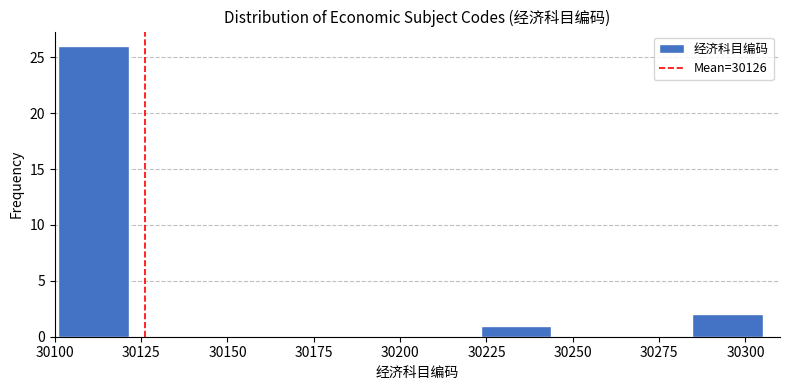

Over which range of the x-axis is the bar tallest?

30100 to 30120